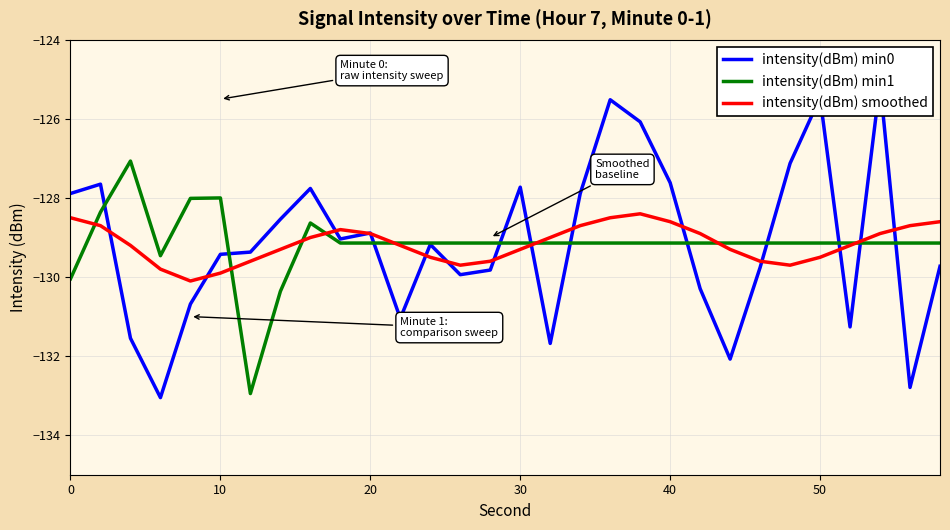

What is the highest value of the intensity(dBm) min1 series?

-127.1